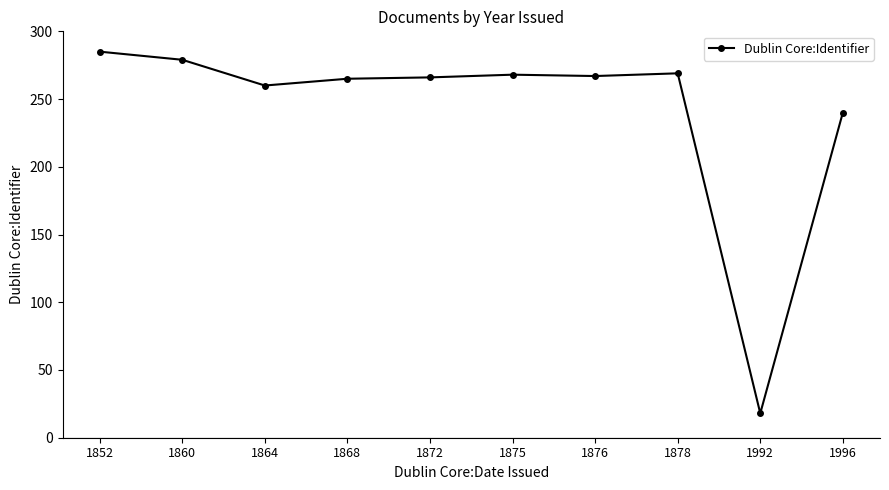

What is the smallest value displayed?

18